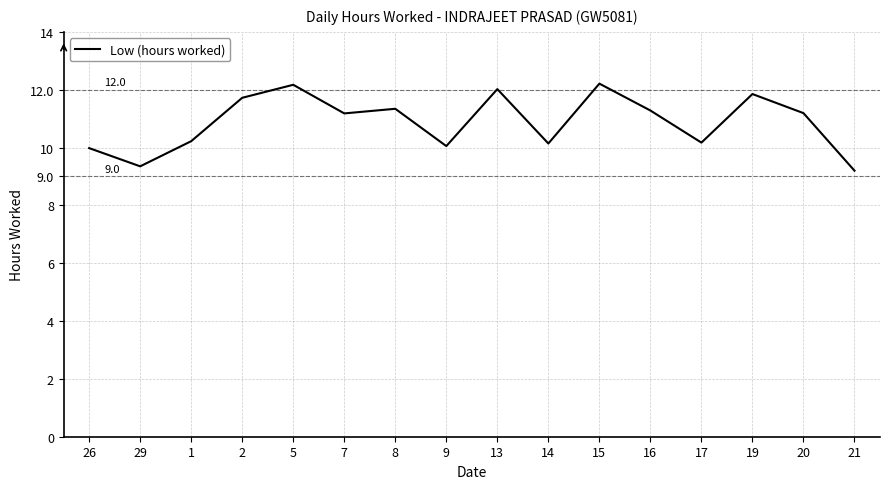

The value at 21 is 14.9. True or false?

False